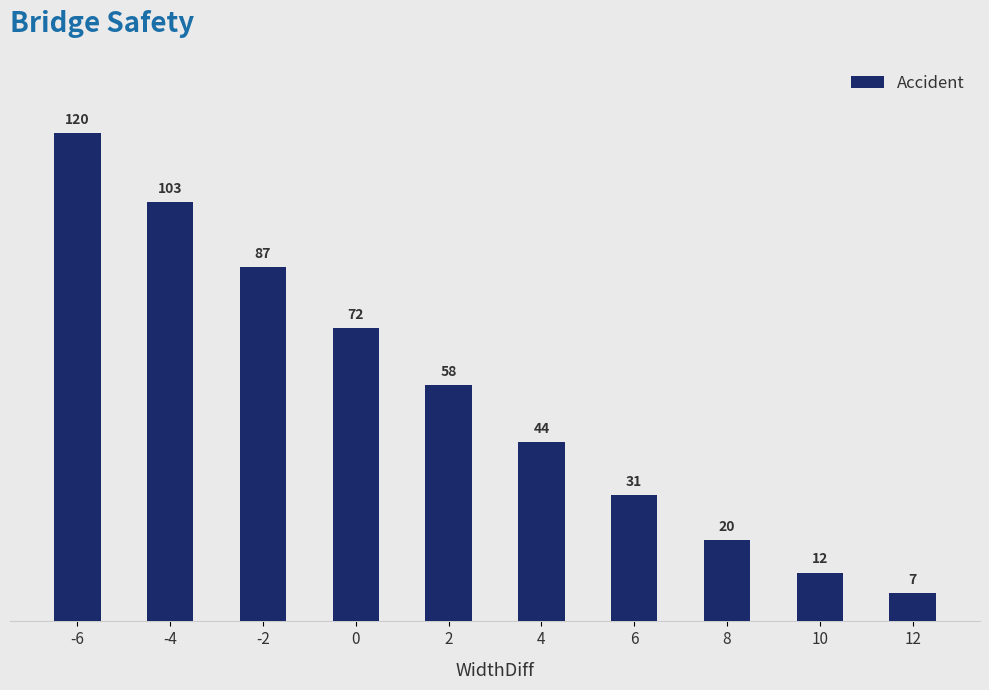

Reading left to right, extract all data points from this chart.

-6=120	-4=103	-2=87	0=72	2=58	4=44	6=31	8=20	10=12	12=7